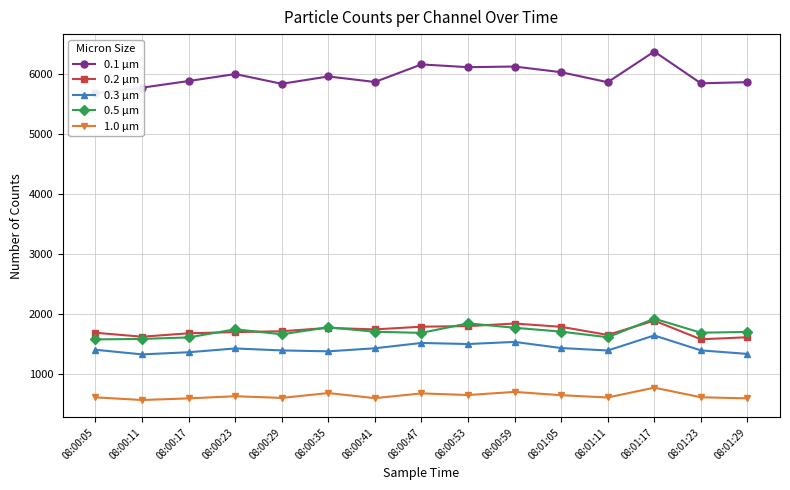

At which category does 0.2 µm reach its first local valley?

08:00:11